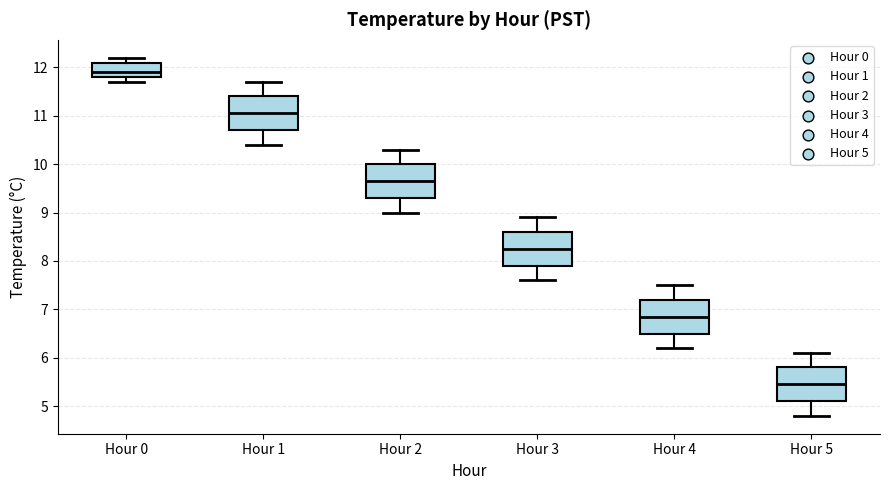

Reading left to right, transcribe this box plot: for each box, give where its median line is, the range the box spans, and where its two whiskers end, as read against the y-axis. The values are not printed on the chart, so give them approximately, as read against the axis.

Hour 0: median 11.9, box 11.8 to 12.1, whiskers 11.7 to 12.2
Hour 1: median 11.1, box 10.7 to 11.4, whiskers 10.4 to 11.7
Hour 2: median 9.7, box 9.3 to 10.0, whiskers 9.0 to 10.3
Hour 3: median 8.3, box 7.9 to 8.6, whiskers 7.6 to 8.9
Hour 4: median 6.9, box 6.5 to 7.2, whiskers 6.2 to 7.5
Hour 5: median 5.5, box 5.1 to 5.8, whiskers 4.8 to 6.1